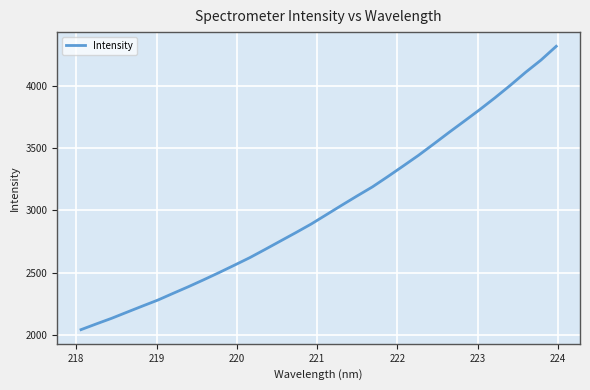

What is the maximum value shown in the chart?

4318.6